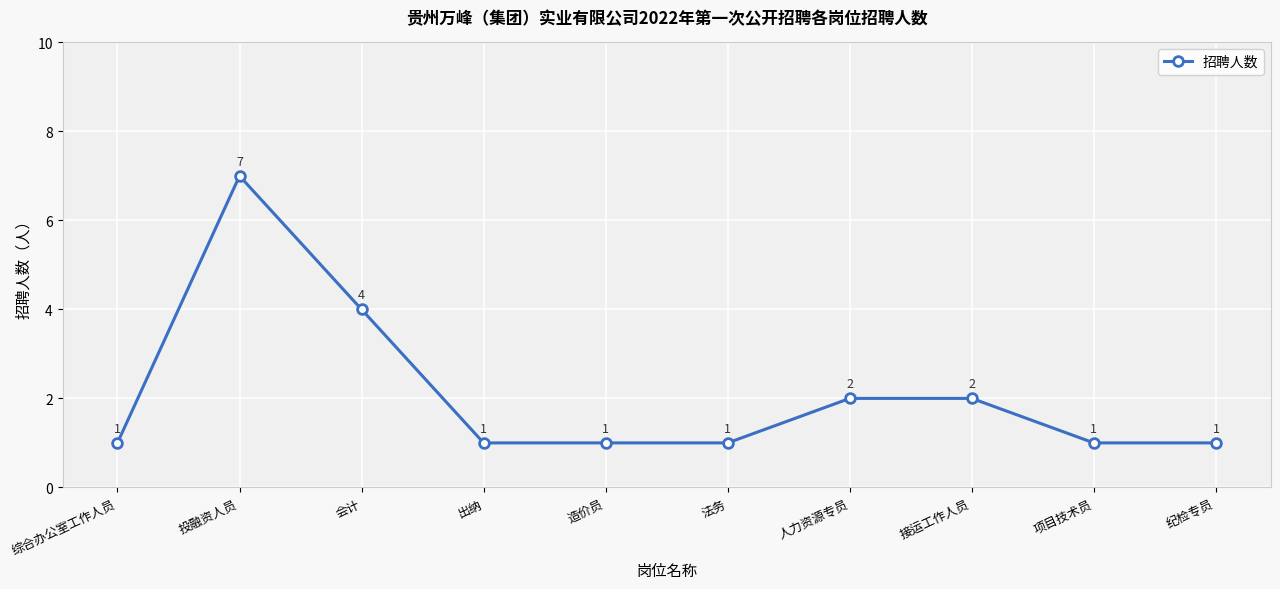

What is the maximum value shown in the chart?

7